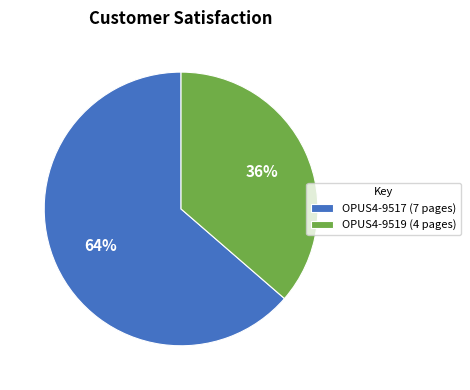

Which category has the biggest portion of the pie?

OPUS4-9517